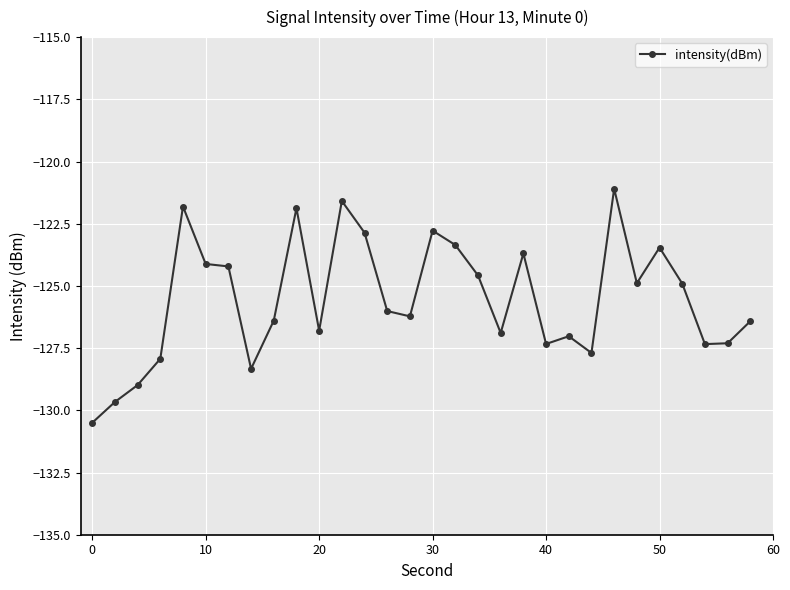

How many categories are shown in the chart?

30